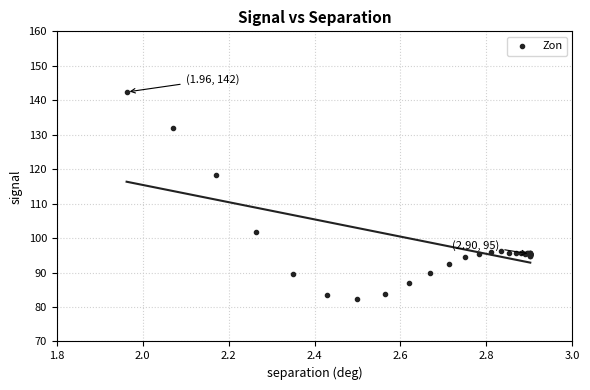

What Y value in the scatter plot is closest to 112?

118.3